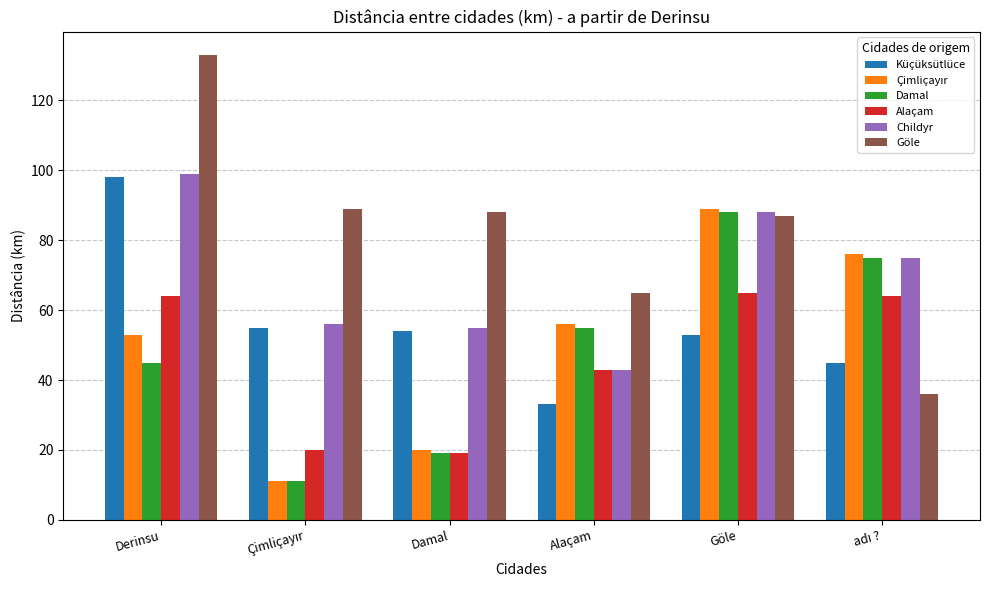

The Göle series shows 88 at Damal. True or false?

True